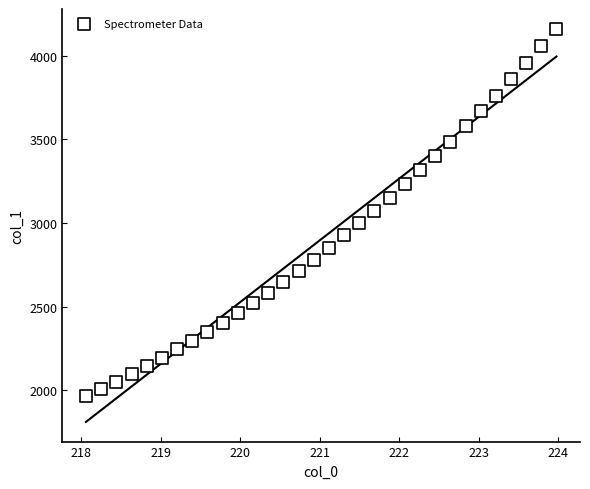

What is the range of Y values (max minus min)?

2200.0